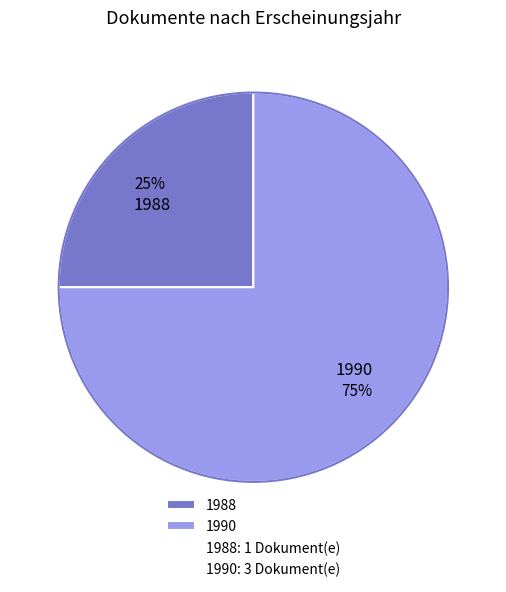

Approximately how many times larger is the value at 1990 compared to 1988?

3.0